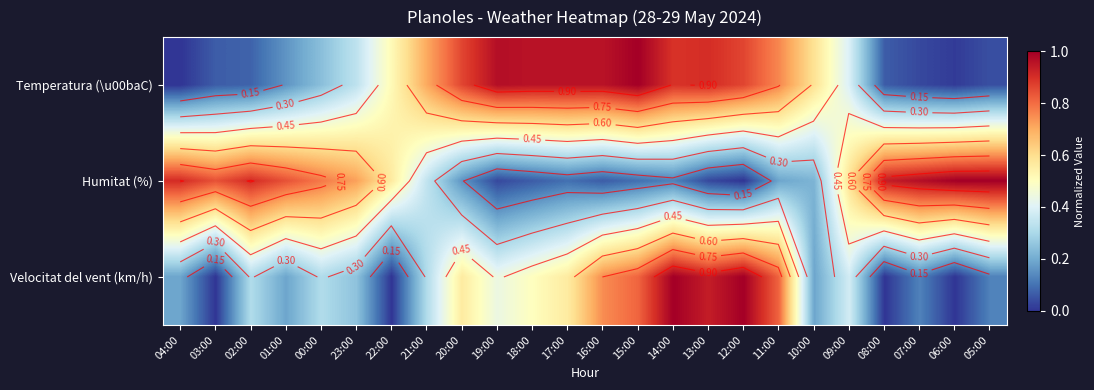

How many distinct data groups are displayed?

3